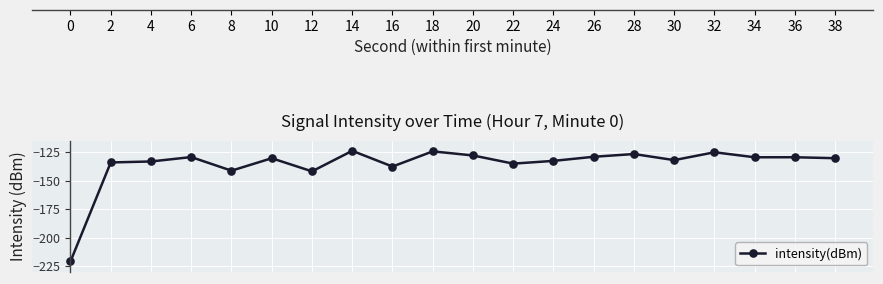

True or false: the data shows -216.5 at 32.

False